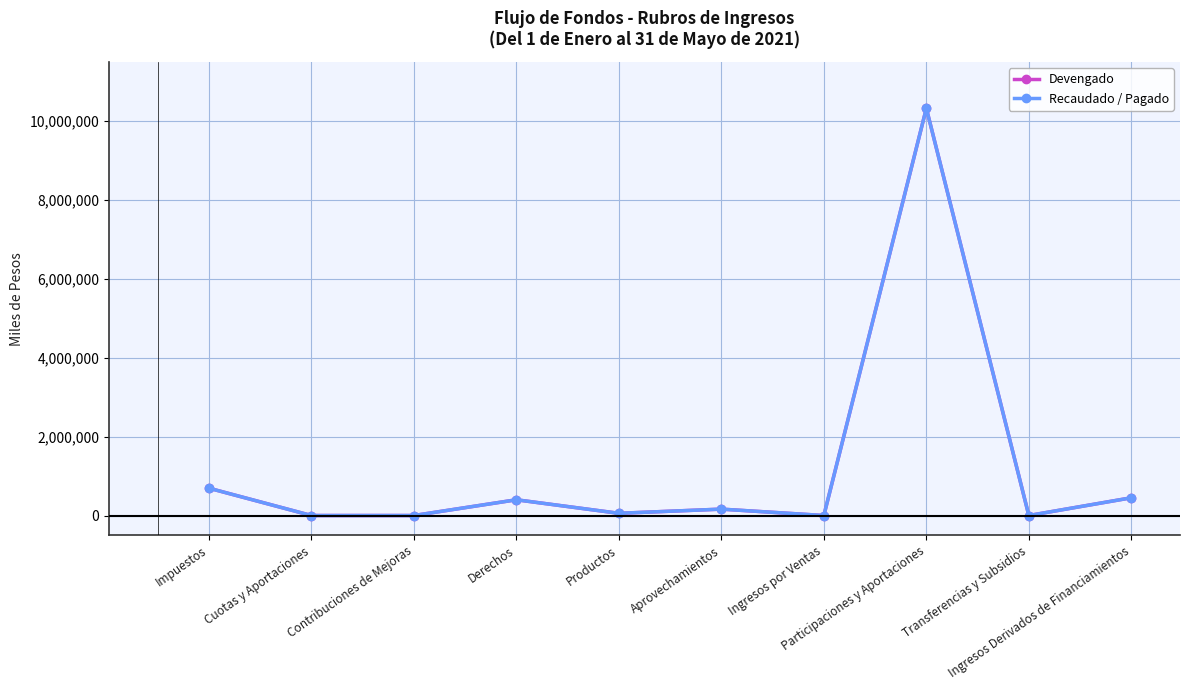

What is the highest value of the Devengado series?

10327591